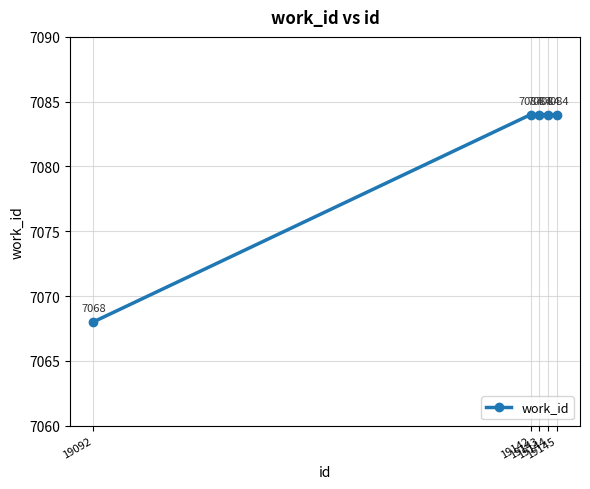

What is the difference between the maximum and minimum values?

16